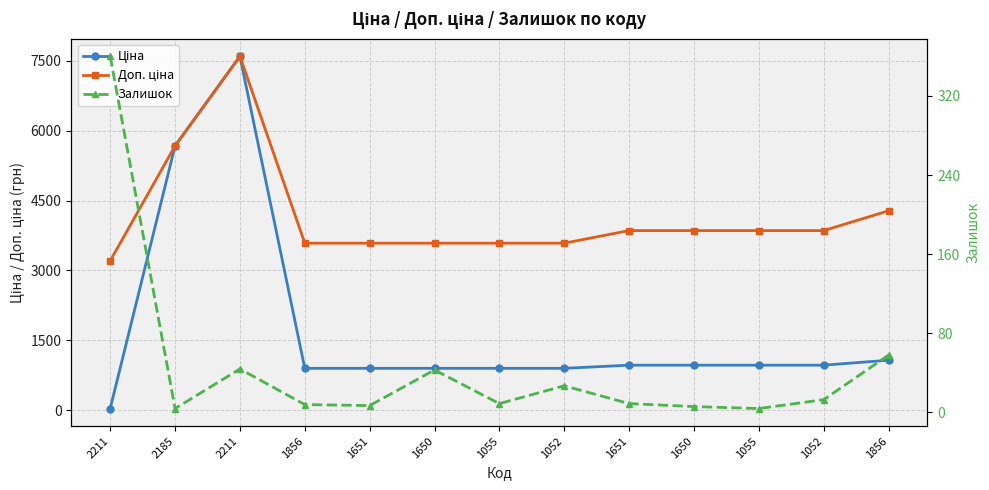

True or false: Доп. ціна and Залишок intersect in this chart.

False